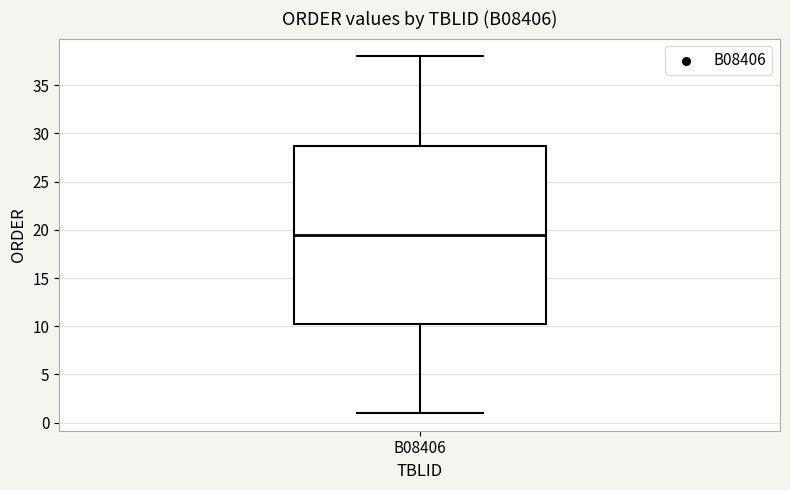

Where does the lower whisker of the box for B08406 end on the y-axis? The values are not printed on the chart, so give them approximately, as read against the axis.

1.0